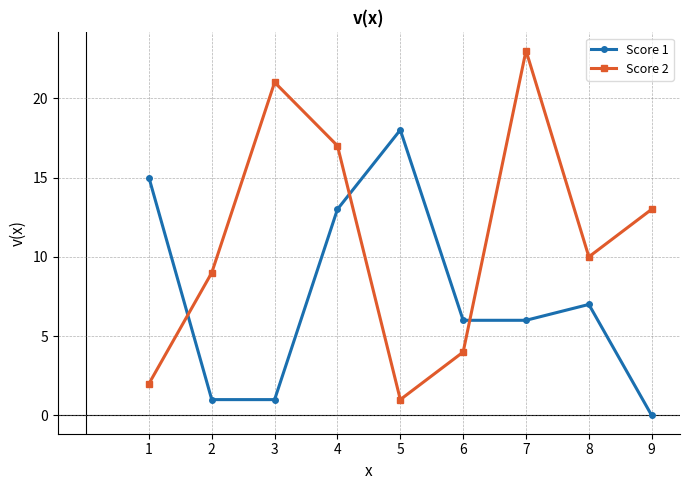

Which series ends up on top after the final intersection of Score 1 and Score 2?

Score 2